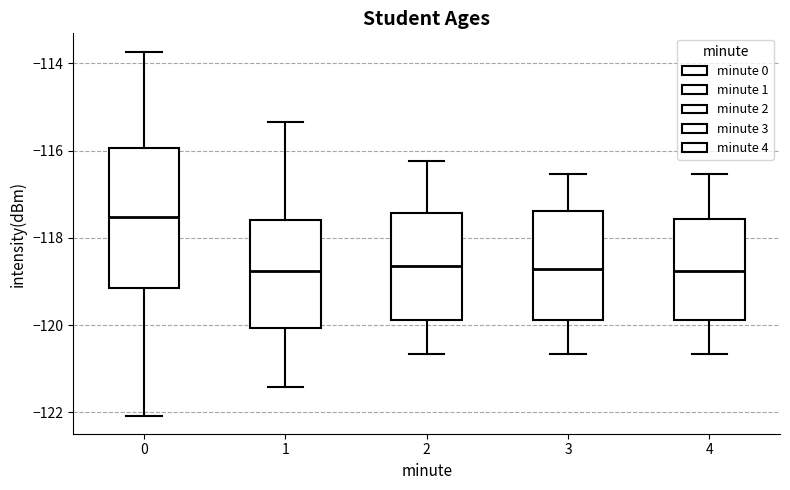

Where is the upper edge of the box at x = 2 on the y-axis? The values are not printed on the chart, so give them approximately, as read against the axis.

-117.4